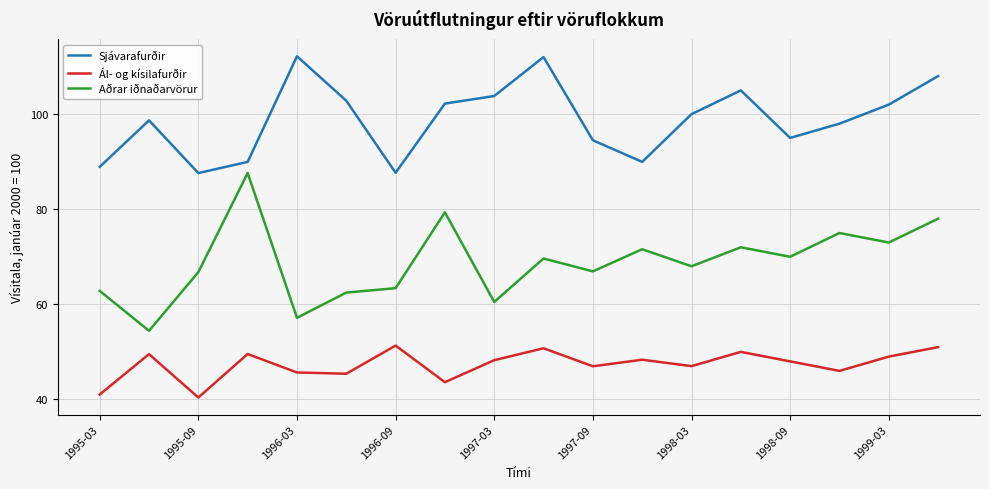

How many interior local valleys does the Aðrar iðnaðarvörur series have?

7